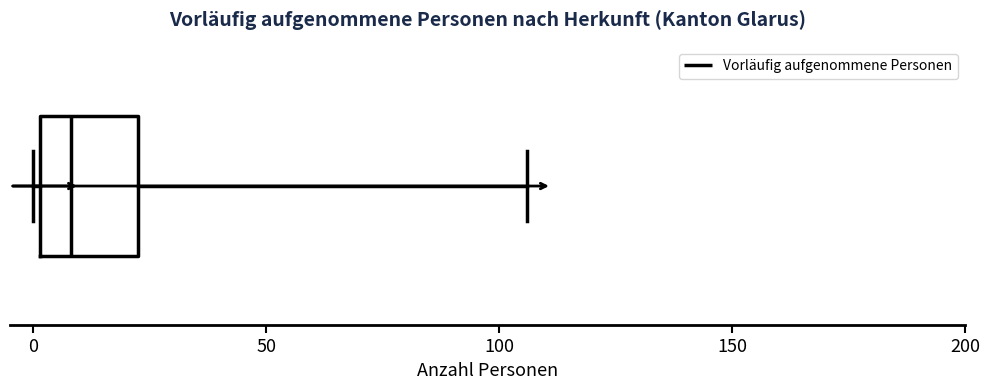

Where is the left edge of the box on the x-axis? The values are not printed on the chart, so give them approximately, as read against the axis.

0